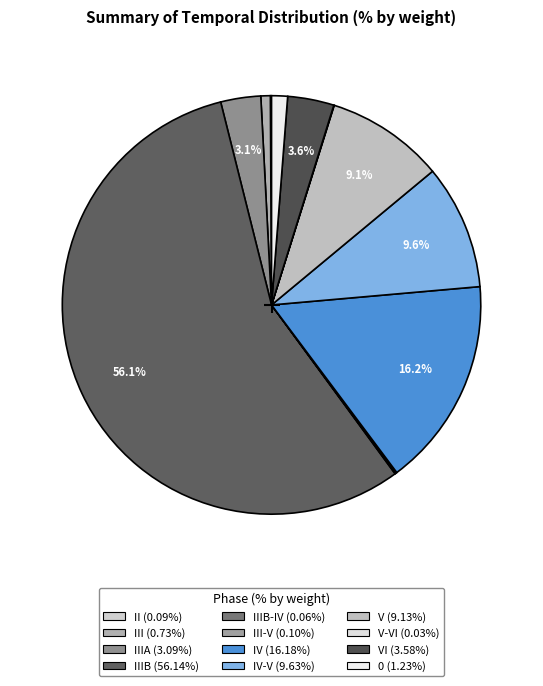

Rank the categories by value from lowest to highest.

V-VI, IIIB-IV, II, III-V, III, 0, IIIA, VI, V, IV-V, IV, IIIB